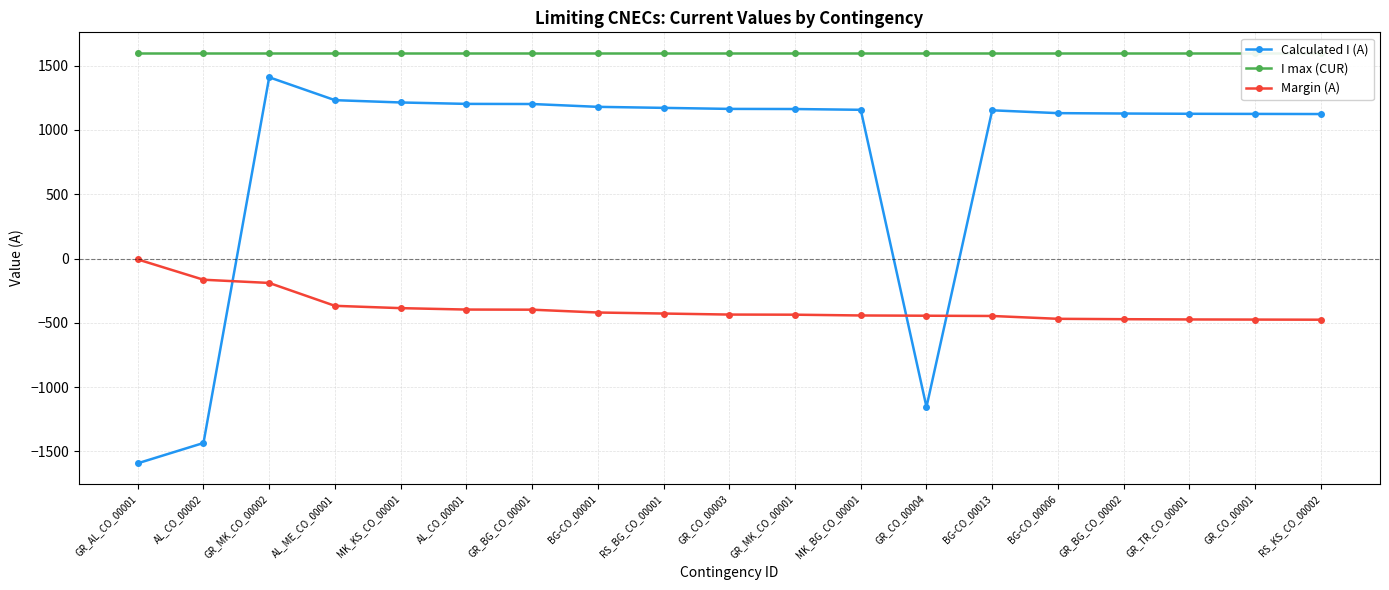

Reading left to right, list all the values displayed in this chart.

Calculated I (A): GR_AL_CO_00001=-1593	AL_CO_00002=-1435	GR_MK_CO_00002=1410	AL_ME_CO_00001=1232	MK_KS_CO_00001=1214	AL_CO_00001=1203	GR_BG_CO_00001=1202	BG-CO_00001=1180	RS_BG_CO_00001=1172	GR_CO_00003=1164	GR_MK_CO_00001=1163	MK_BG_CO_00001=1157	GR_CO_00004=-1155	BG-CO_00013=1153	BG-CO_00006=1131	GR_BG_CO_00002=1128	GR_TR_CO_00001=1126	GR_CO_00001=1125	RS_KS_CO_00002=1124
I max (CUR): GR_AL_CO_00001=1600	AL_CO_00002=1600	GR_MK_CO_00002=1600	AL_ME_CO_00001=1600	MK_KS_CO_00001=1600	AL_CO_00001=1600	GR_BG_CO_00001=1600	BG-CO_00001=1600	RS_BG_CO_00001=1600	GR_CO_00003=1600	GR_MK_CO_00001=1600	MK_BG_CO_00001=1600	GR_CO_00004=1600	BG-CO_00013=1600	BG-CO_00006=1600	GR_BG_CO_00002=1600	GR_TR_CO_00001=1600	GR_CO_00001=1600	RS_KS_CO_00002=1600
Margin (A): GR_AL_CO_00001=-7	AL_CO_00002=-165	GR_MK_CO_00002=-190	AL_ME_CO_00001=-368	MK_KS_CO_00001=-386	AL_CO_00001=-397	GR_BG_CO_00001=-398	BG-CO_00001=-420	RS_BG_CO_00001=-428	GR_CO_00003=-436	GR_MK_CO_00001=-437	MK_BG_CO_00001=-443	GR_CO_00004=-445	BG-CO_00013=-447	BG-CO_00006=-469	GR_BG_CO_00002=-472	GR_TR_CO_00001=-474	GR_CO_00001=-475	RS_KS_CO_00002=-476